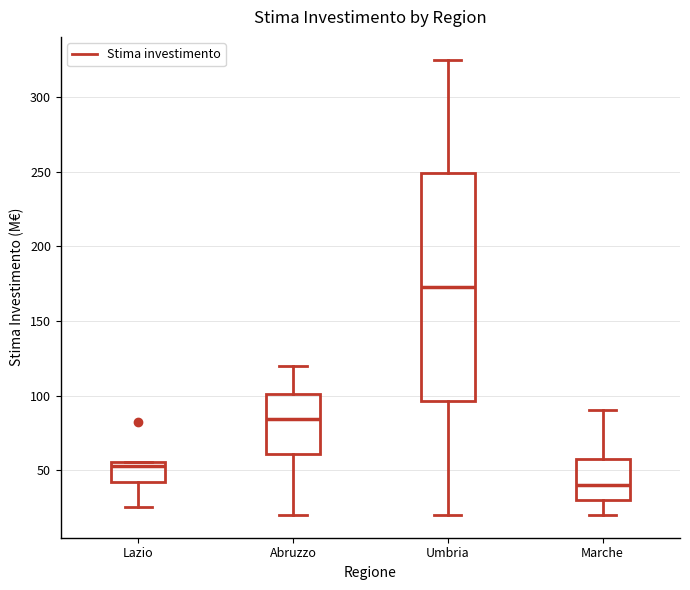

Reading left to right, transcribe this box plot: for each box, give where its median line is, the range the box spans, and where its two whiskers end, as read against the y-axis. The values are not printed on the chart, so give them approximately, as read against the axis.

Lazio: median 55 (just below the box's upper edge), box 40 to 55, whiskers 25 to 55
Abruzzo: median 85, box 60 to 100, whiskers 20 to 120
Umbria: median 175, box 95 to 250, whiskers 20 to 325
Marche: median 40, box 30 to 60, whiskers 20 to 90